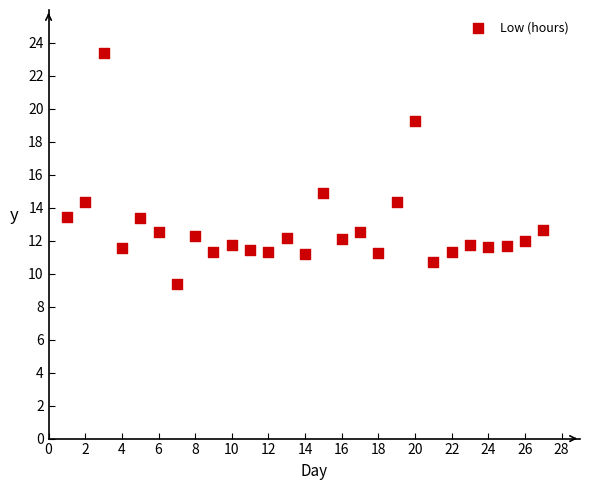

What is the range of Y values (max minus min)?

14.0